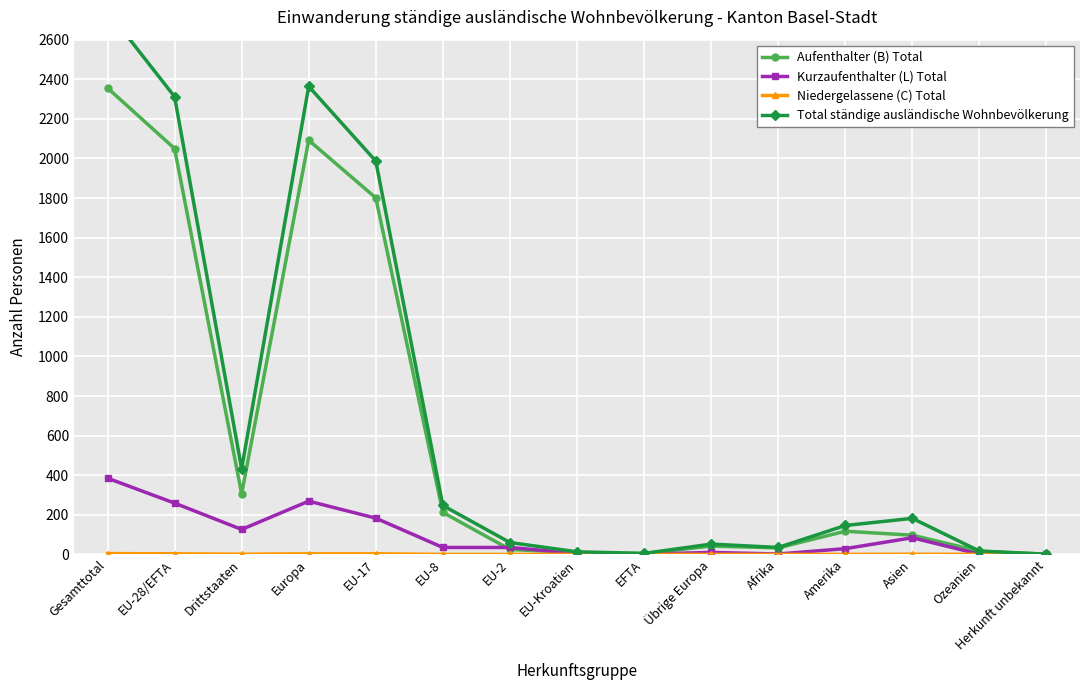

Count the number of categories in the chart.

15